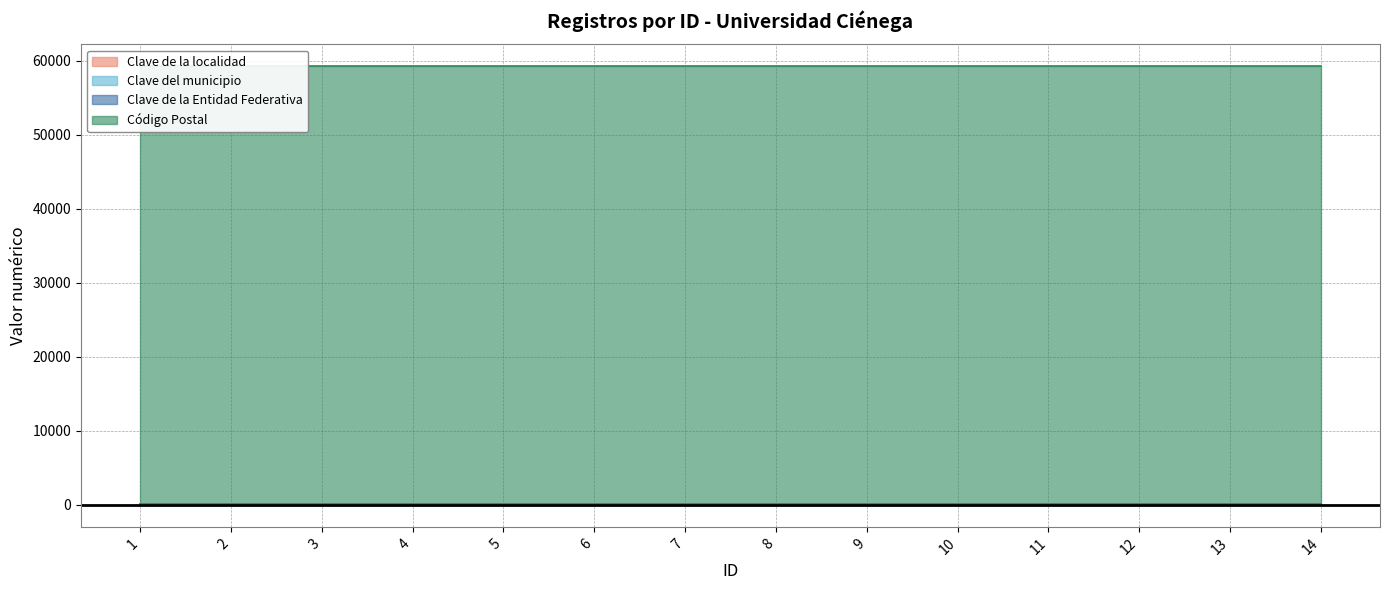

True or false: Clave del municipio has more than 2 points higher than both neighbors.

False